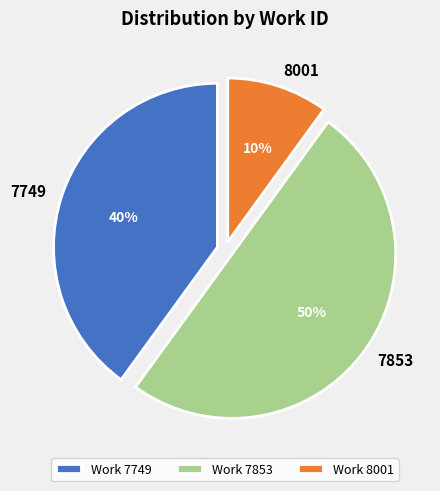

Is the sum of 7749 and 7853 greater than half?

Yes